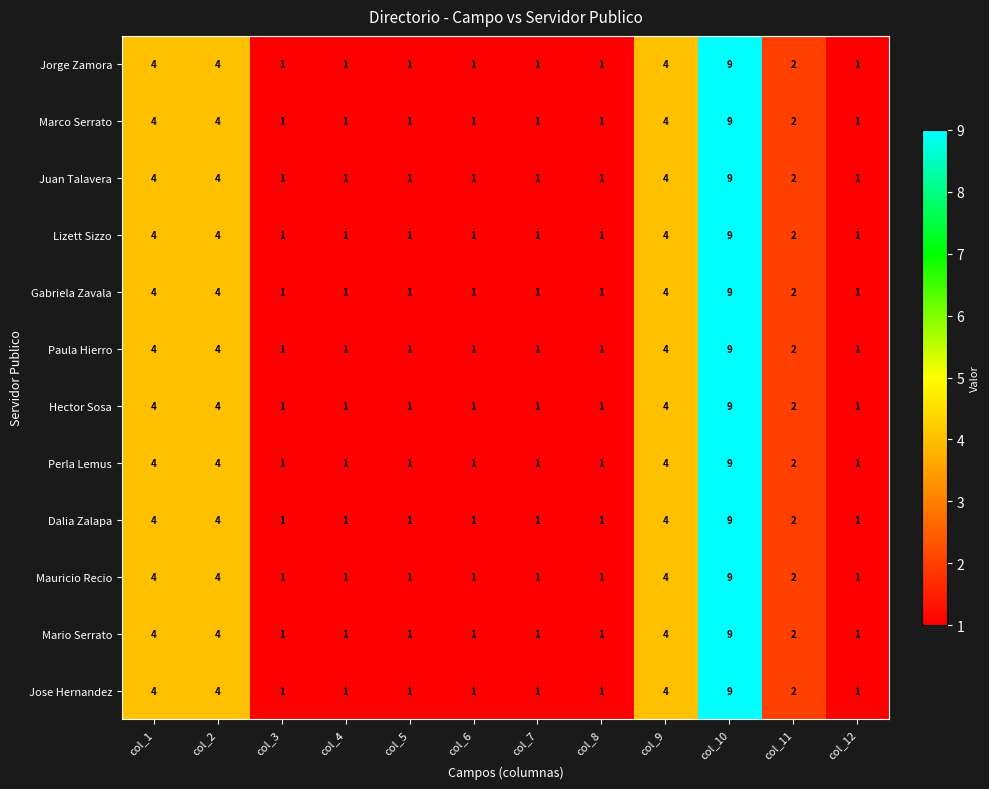

How many Hector Sosa values are between 1 and 4?

11